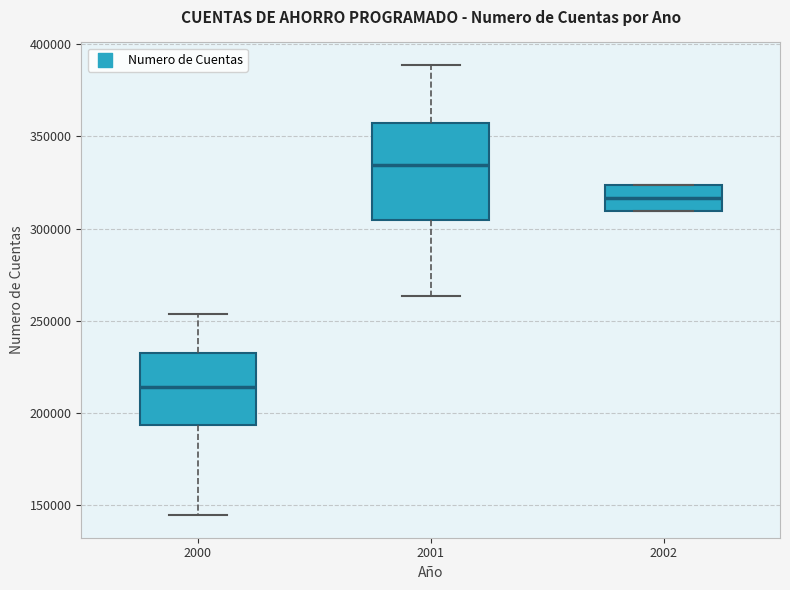

Reading left to right, transcribe this box plot: for each box, give where its median line is, the range the box spans, and where its two whiskers end, as read against the y-axis. The values are not printed on the chart, so give them approximately, as read against the axis.

2000: median 215000, box 195000 to 235000, whiskers 145000 to 255000
2001: median 335000, box 305000 to 355000, whiskers 265000 to 390000
2002: median 315000, box 310000 to 325000, whiskers 310000 to 325000